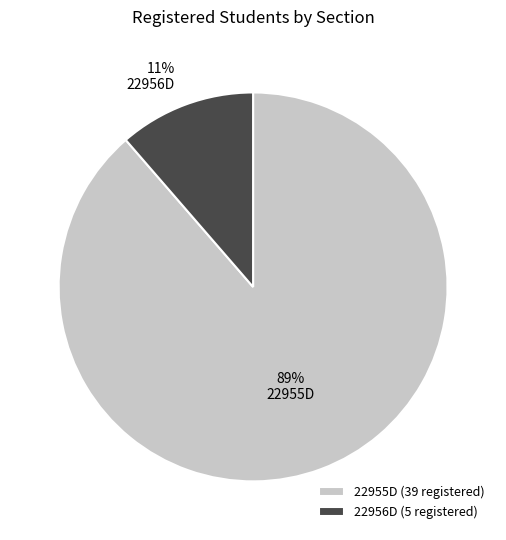

To the nearest percent, what percentage of the pie is 22955D?

89%